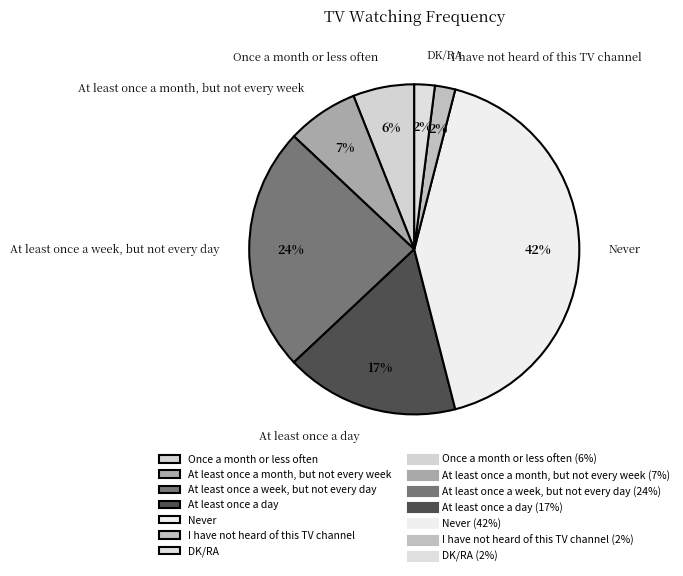

What is the largest slice in the pie chart?

Never